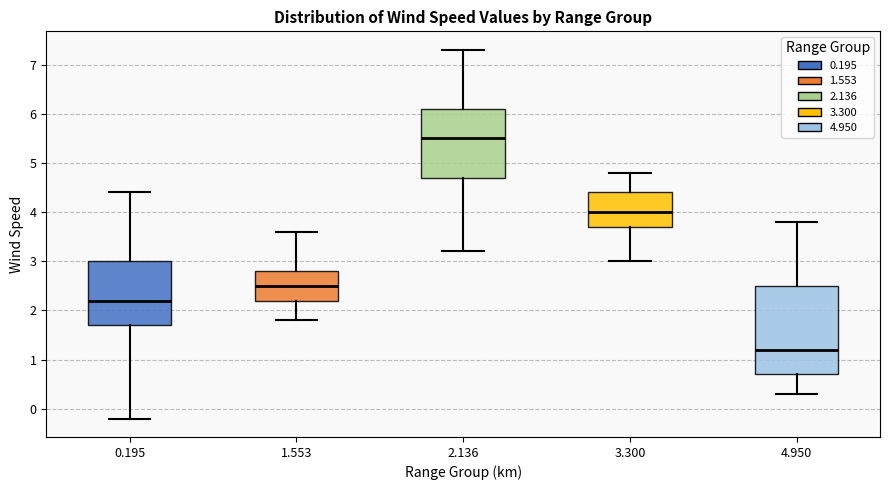

Where does the median line of the box at x = 2.136 sit on the y-axis? The values are not printed on the chart, so give them approximately, as read against the axis.

5.5